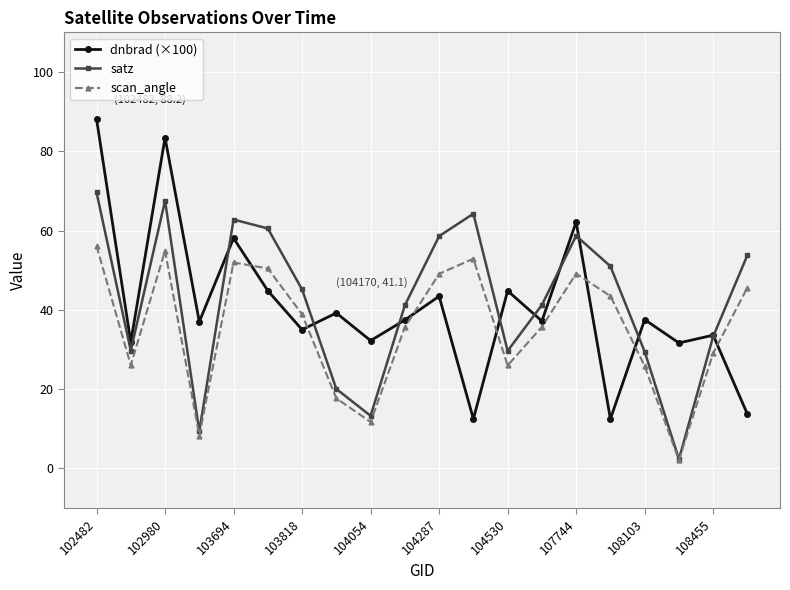

What is the difference between the maximum and minimum values in the satz series?

67.3